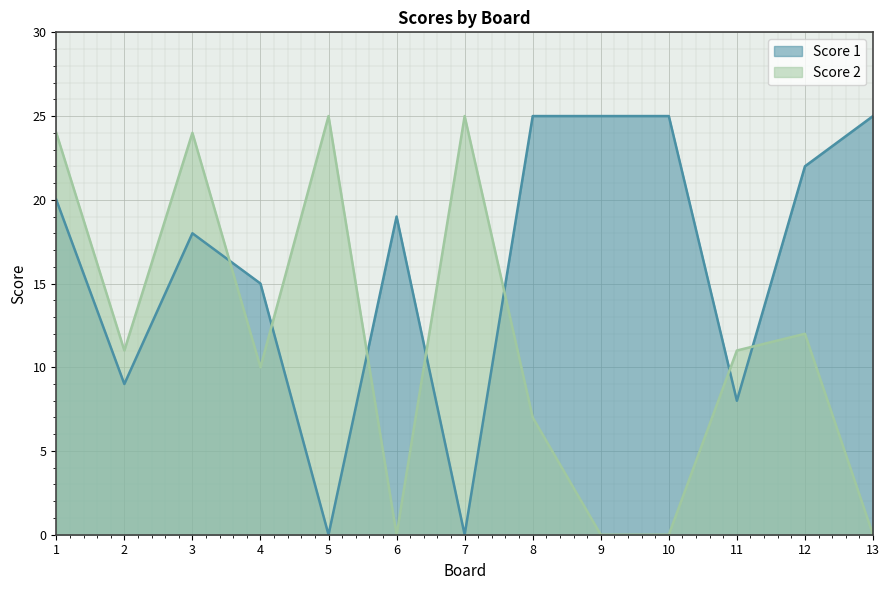

What is the difference between the second highest and minimum values in the Score 1 series?

25